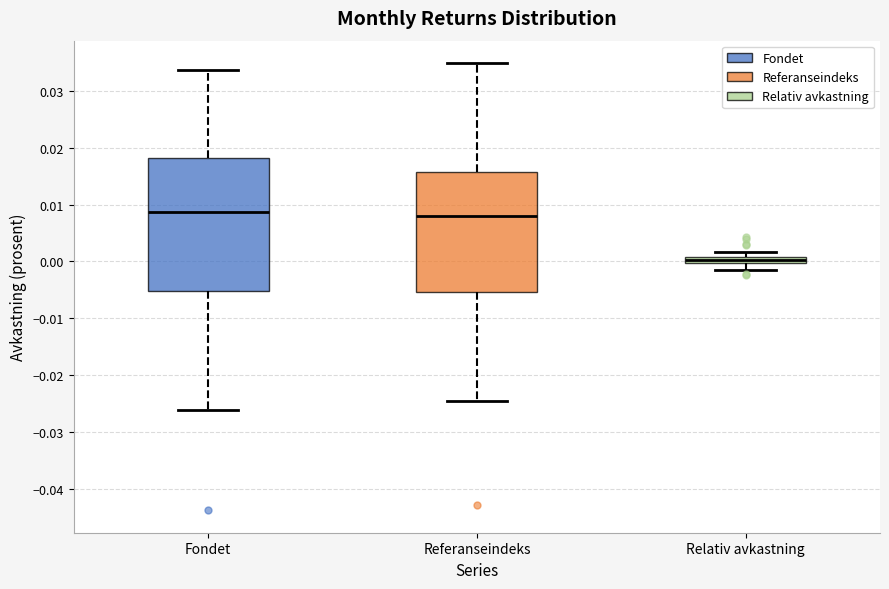

Which box is the tallest, from its lower edge to its upper edge?

Fondet